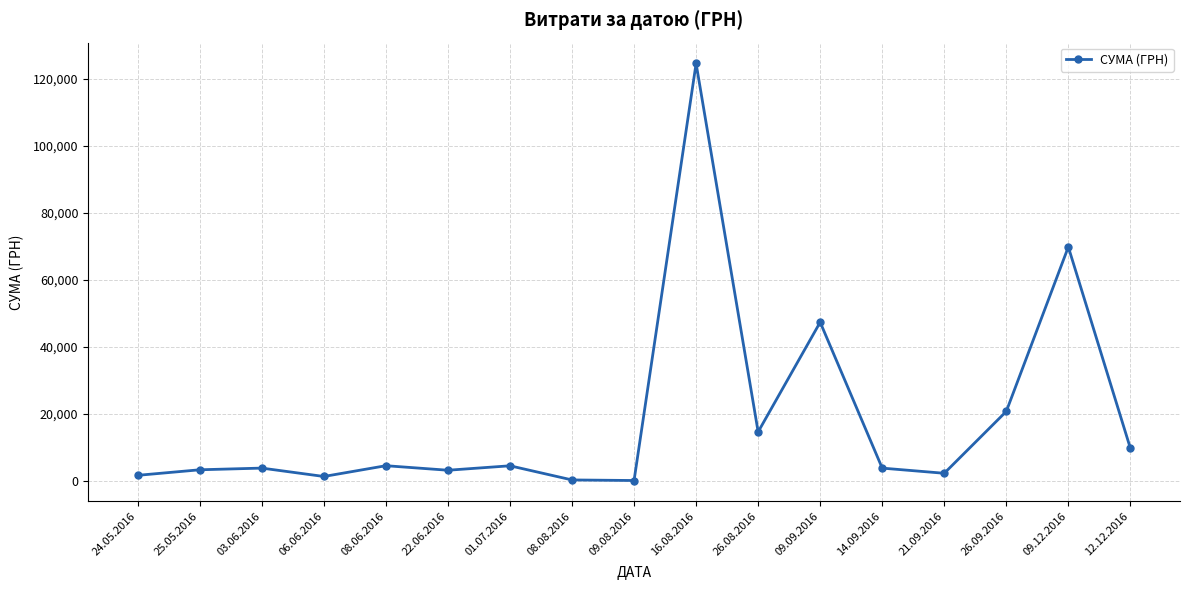

What is the value of the 10th point from the left?

124534.0